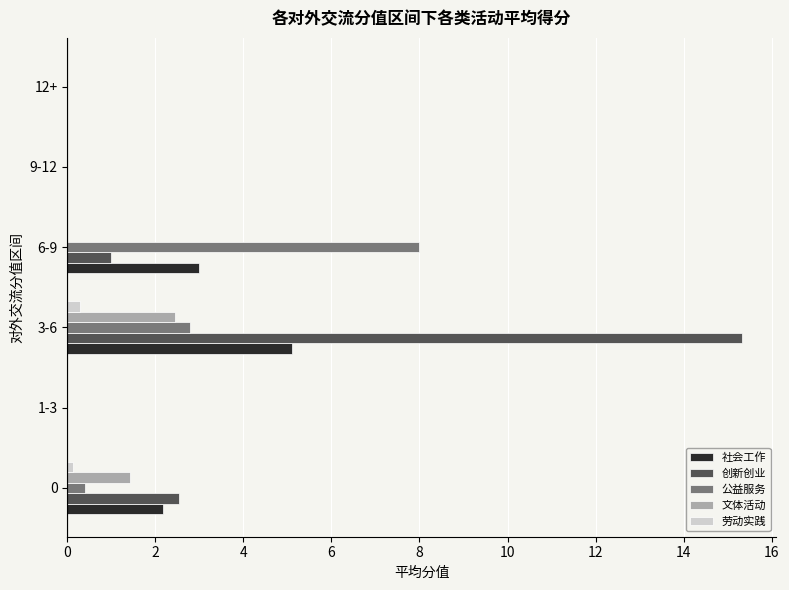

True or false: 公益服务 has a value of -2.6 at 12+.

False